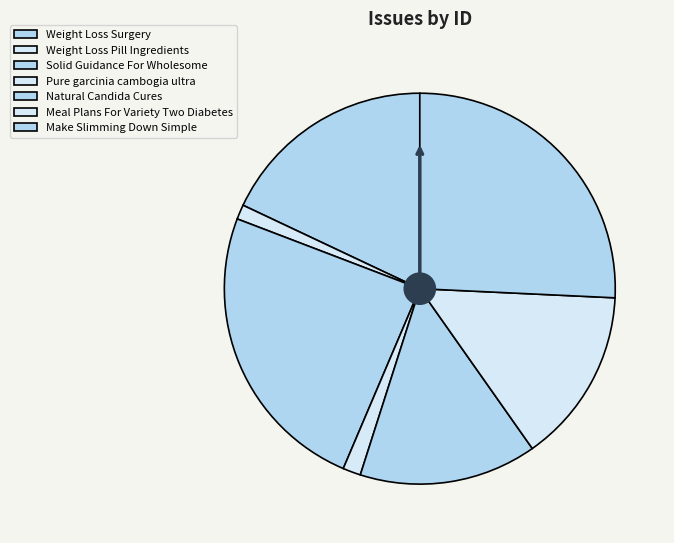

How much of the chart is everything except Solid Guidance For Wholesome?

75.6%